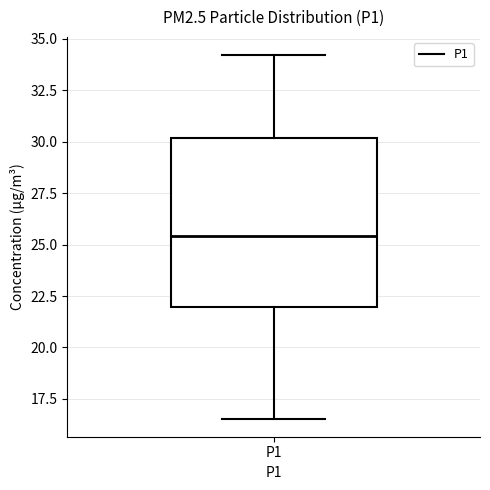

Read this box plot against the y-axis: the position of the median line, the range covered by the box, and the ends of both whiskers. The values are not printed on the chart, so give them approximately, as read against the axis.

median 25.5, box 22.0 to 30.0, whiskers 16.5 to 34.0